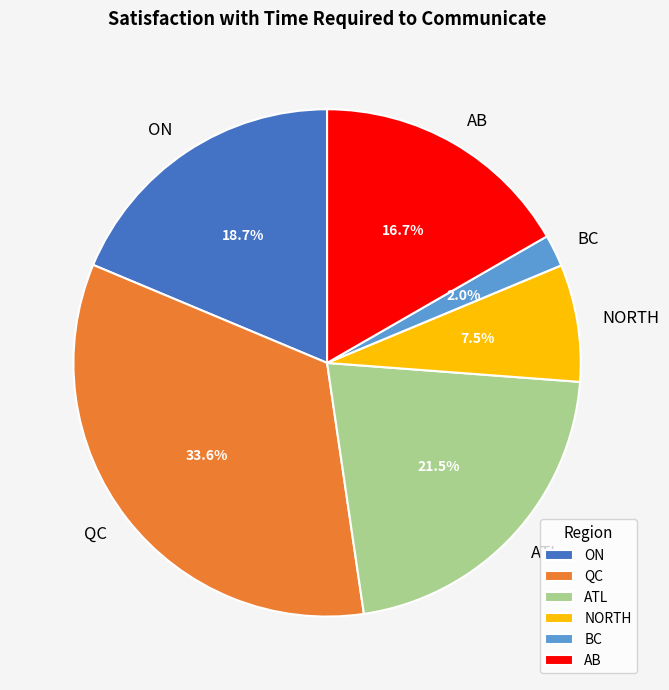

Which has a higher value, QC or ON?

QC